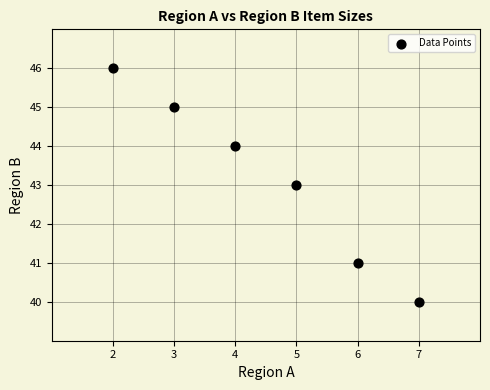

What is the average X value?

4